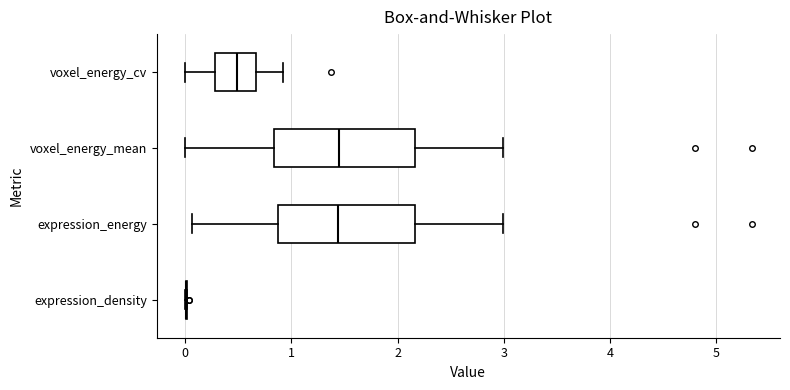

Reading bottom to top, read every box against the x-axis: the position of its median line, the range the box covers, and the ends of its whiskers. The values are not printed on the chart, so give them approximately, as read against the axis.

expression_density: box collapsed to a line at 0.0, whiskers 0.0 to 0.0
expression_energy: median 1.4, box 0.9 to 2.2, whiskers 0.1 to 3.0
voxel_energy_mean: median 1.4, box 0.8 to 2.2, whiskers 0.0 to 3.0
voxel_energy_cv: median 0.5, box 0.3 to 0.7, whiskers 0.0 to 0.9